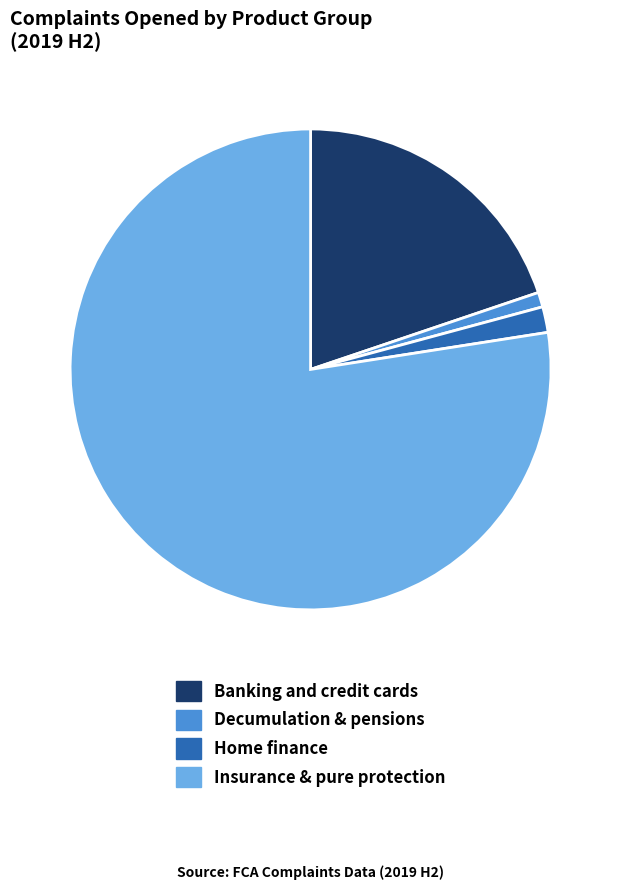

Rank the categories by value from highest to lowest.

Insurance & pure protection, Banking and credit cards, Home finance, Decumulation & pensions